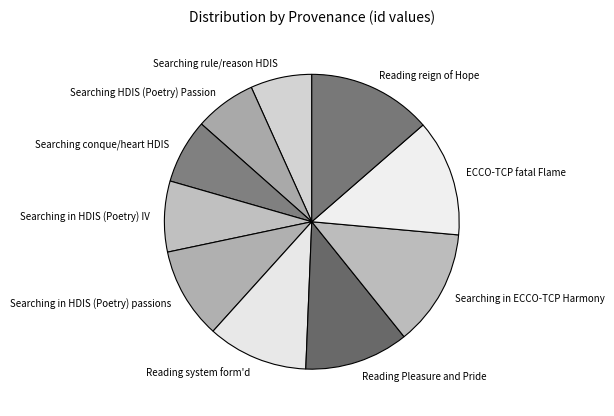

Which slice is the largest?

Reading reign of Hope